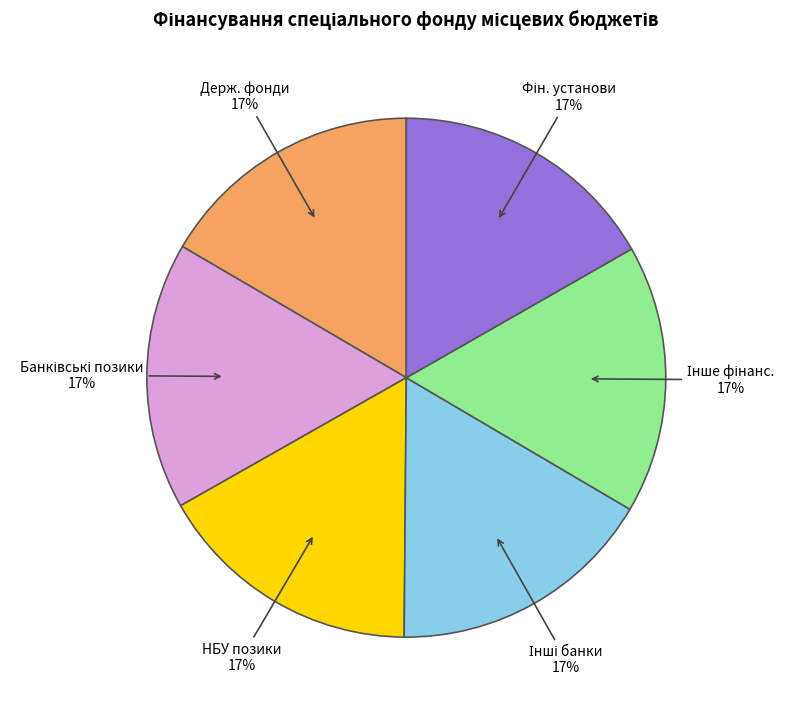

To the nearest percent, what is the average slice percentage?

17%